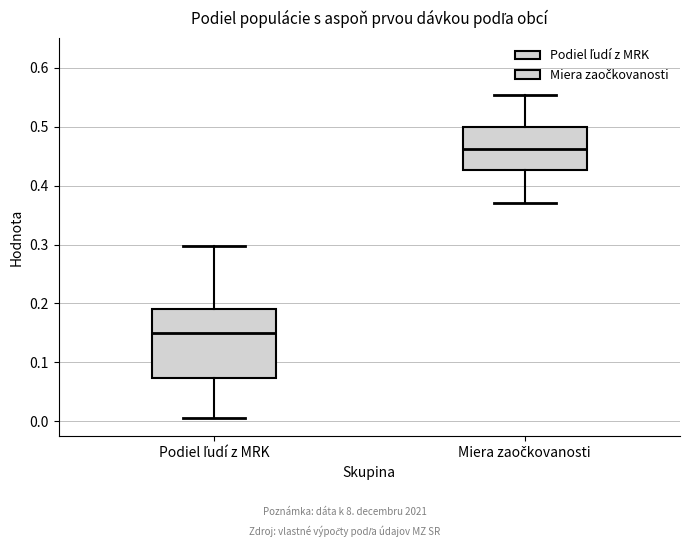

Comparing the boxes themselves (not the whiskers), which one is the tallest?

Podiel ľudí z MRK